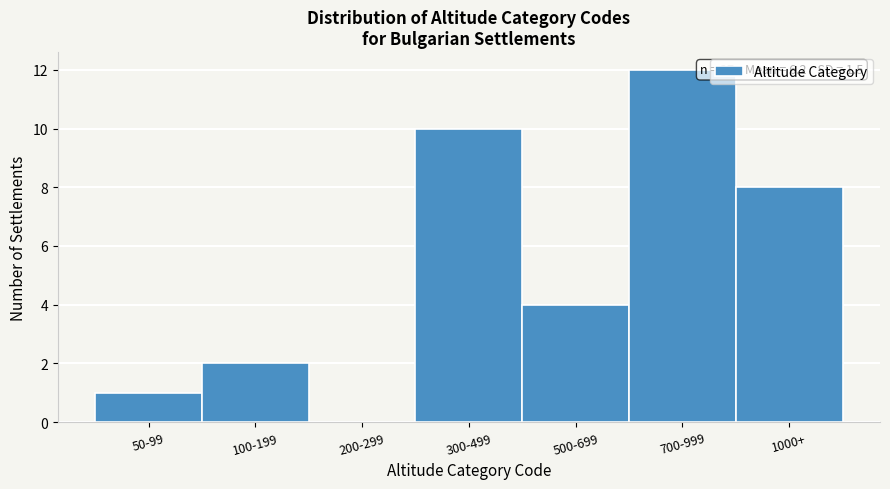

Reading left to right, transcribe all the data shown in this chart.

50-99=1	100-199=2	200-299=0	300-499=10	500-699=4	700-999=12	1000+=8